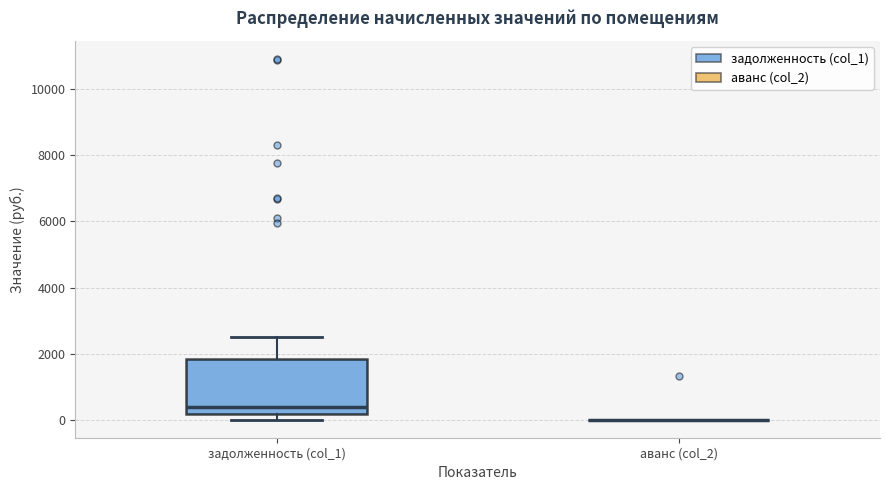

Reading left to right, read every box against the y-axis: the position of its median line, the range the box covers, and the ends of its whiskers. The values are not printed on the chart, so give them approximately, as read against the axis.

задолженность (col_1): median 400, box 200 to 1800, whiskers 0 to 2600
аванс (col_2): box collapsed to a line at 0, whiskers 0 to 0